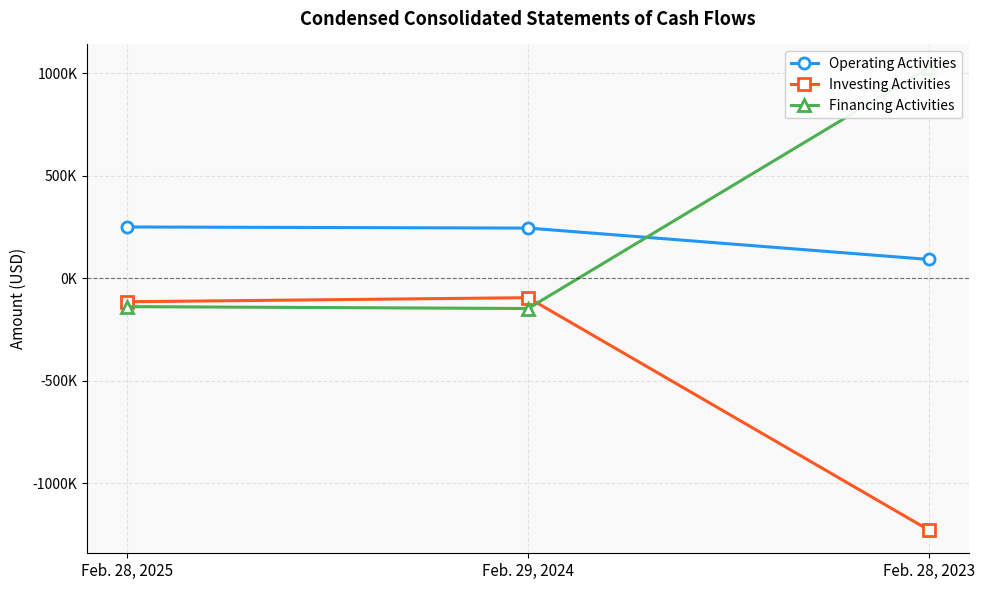

What is the smallest value displayed?

-1228921